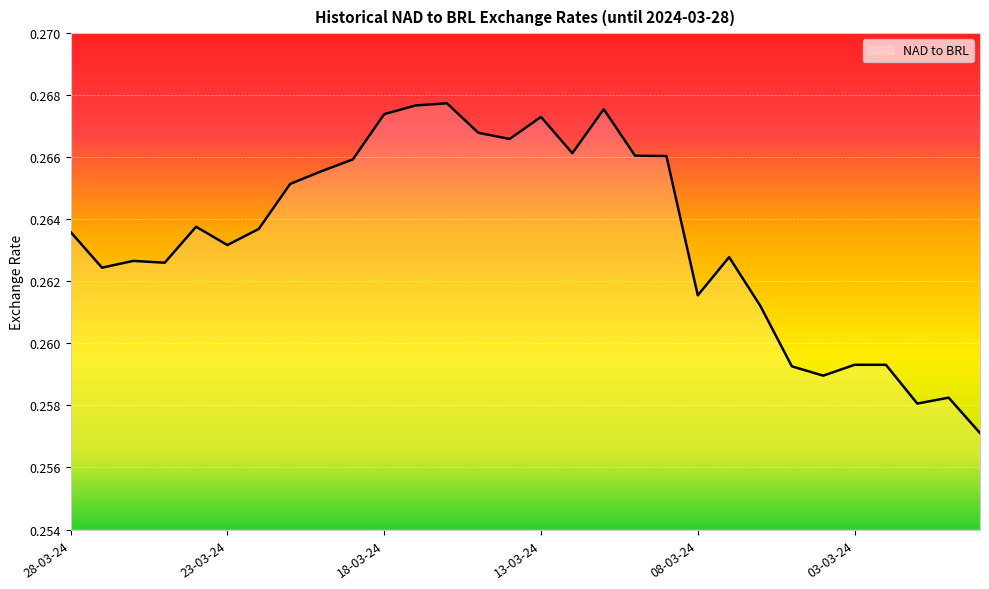

How many points are higher than both their immediate neighbors (excluding endpoints)?

7